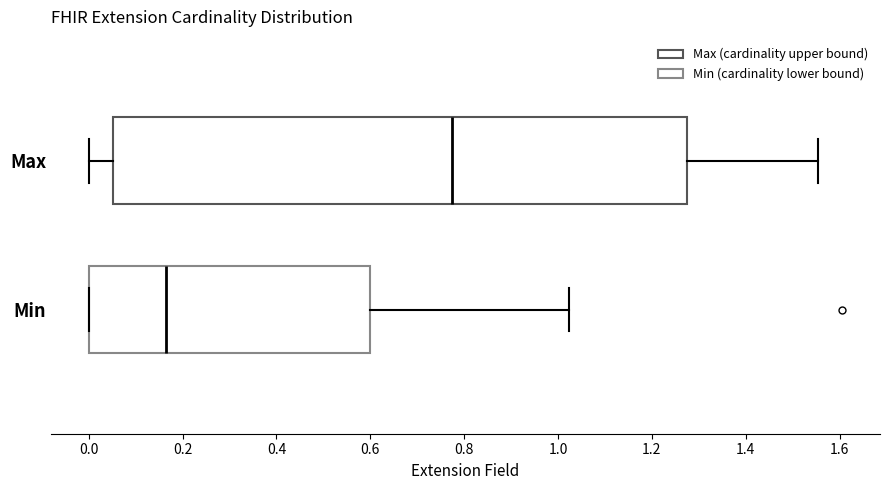

Reading bottom to top, read every box against the x-axis: the position of its median line, the range the box covers, and the ends of its whiskers. The values are not printed on the chart, so give them approximately, as read against the axis.

Min: median 0.16, box 0.00 to 0.60, whiskers 0.00 to 1.02
Max: median 0.78, box 0.06 to 1.28, whiskers 0.00 to 1.56